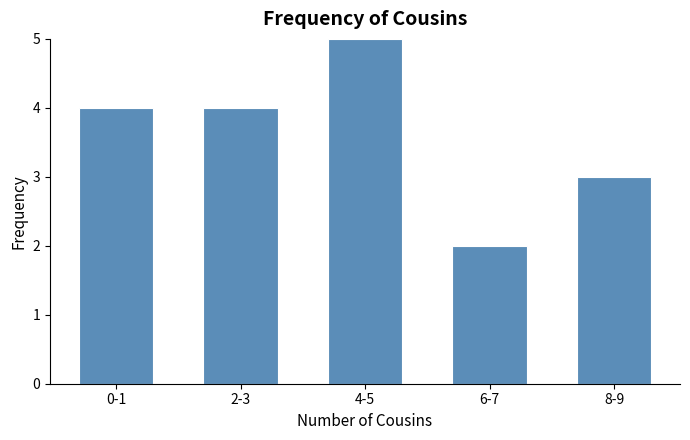

Reading left to right, what are all the values shown in this chart?

4	4	5	2	3